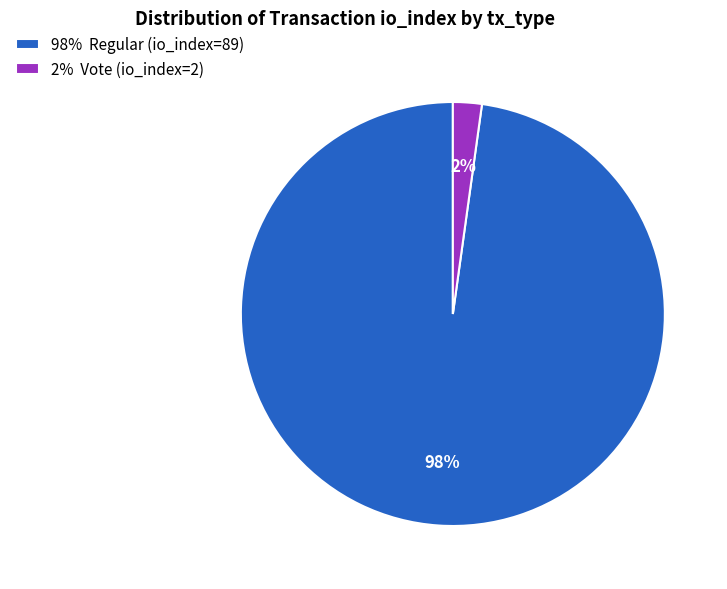

To the nearest percent, what portion does 98% Regular (io_index=89) represent?

98%